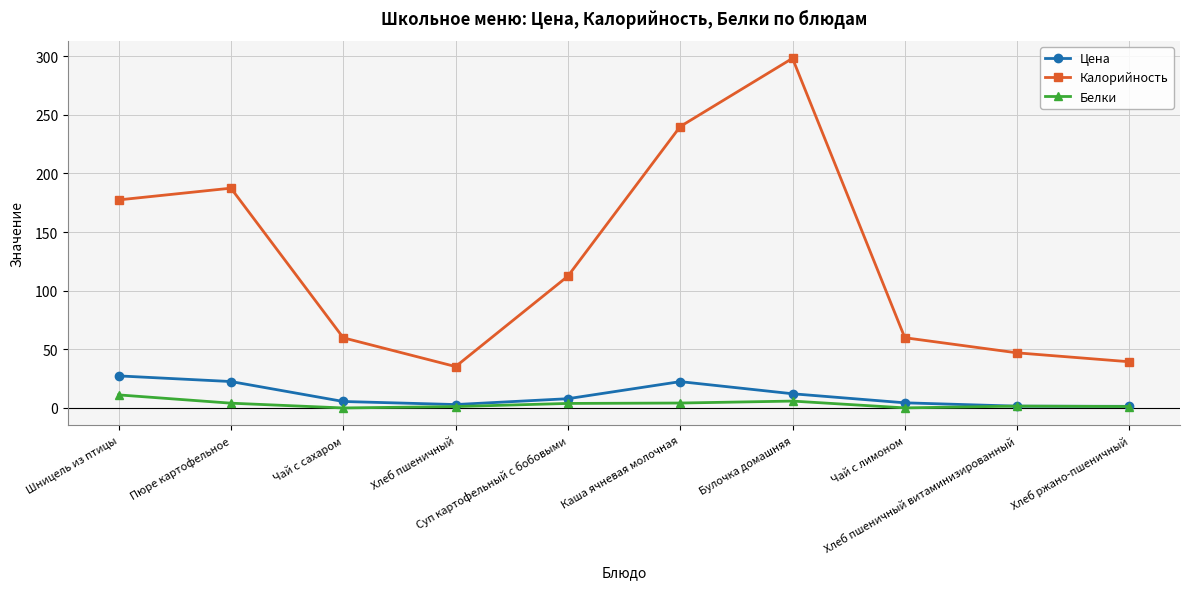

True or false: Цена and Калорийность intersect in this chart.

False